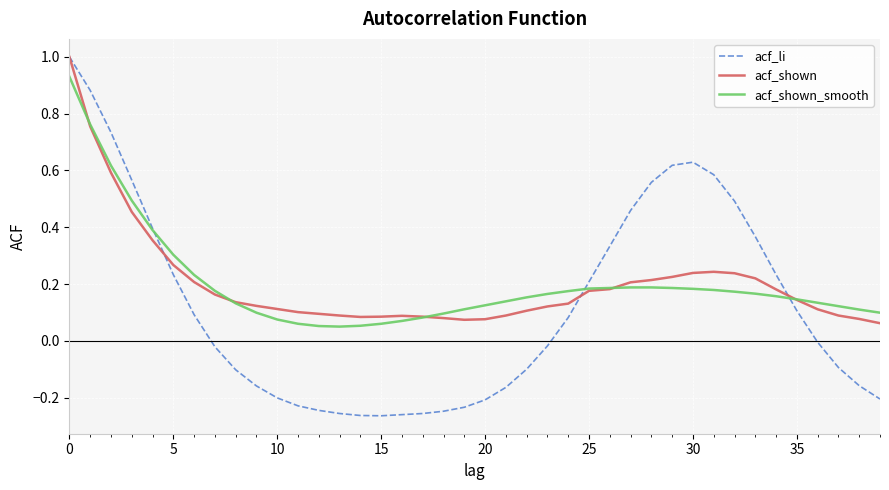

Which series has the widest spread of values?

acf_li